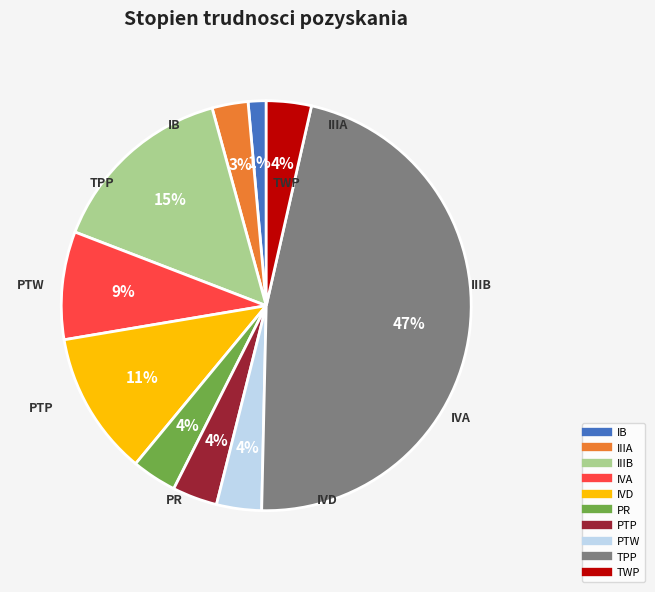

What is the largest slice in the pie chart?

TPP